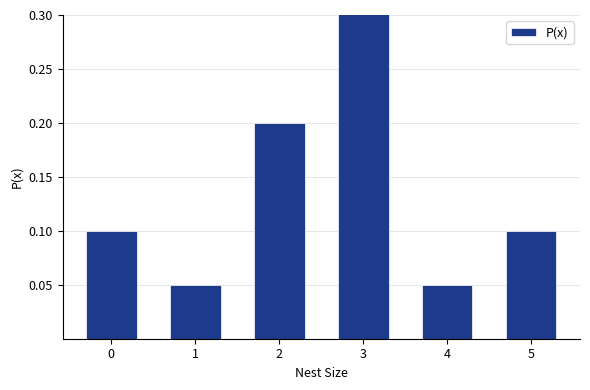

List the labels in order of value, largest first.

3, 2, 0, 5, 1, 4